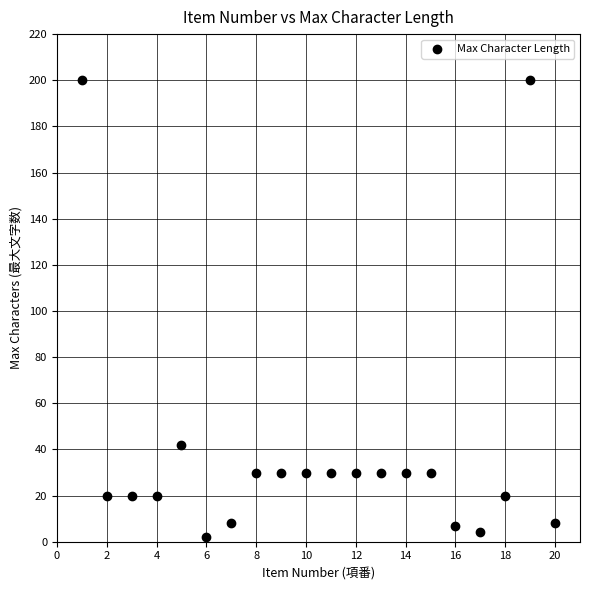

What is the range of Y values (max minus min)?

198